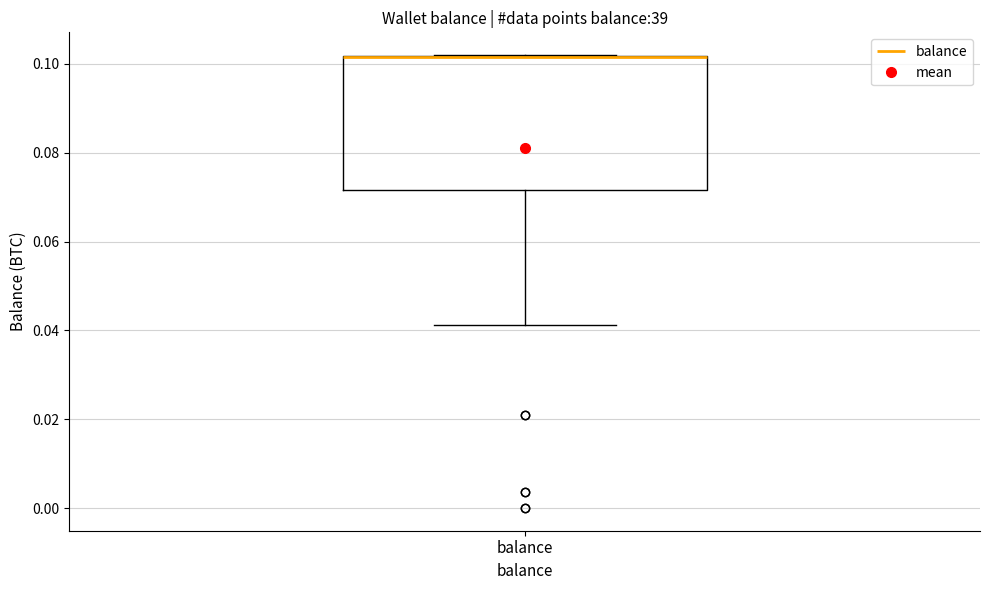

Where is the upper edge of the box for balance on the y-axis? The values are not printed on the chart, so give them approximately, as read against the axis.

0.102